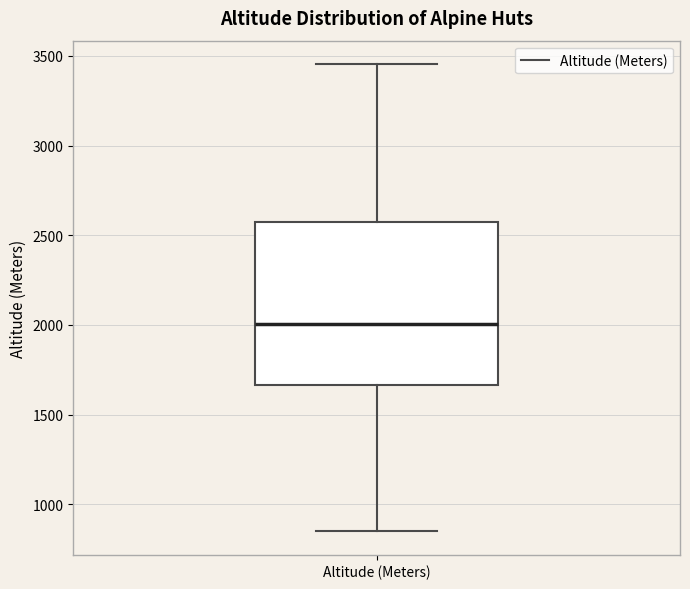

Where is the lower edge of the box for Altitude (Meters) on the y-axis? The values are not printed on the chart, so give them approximately, as read against the axis.

1650